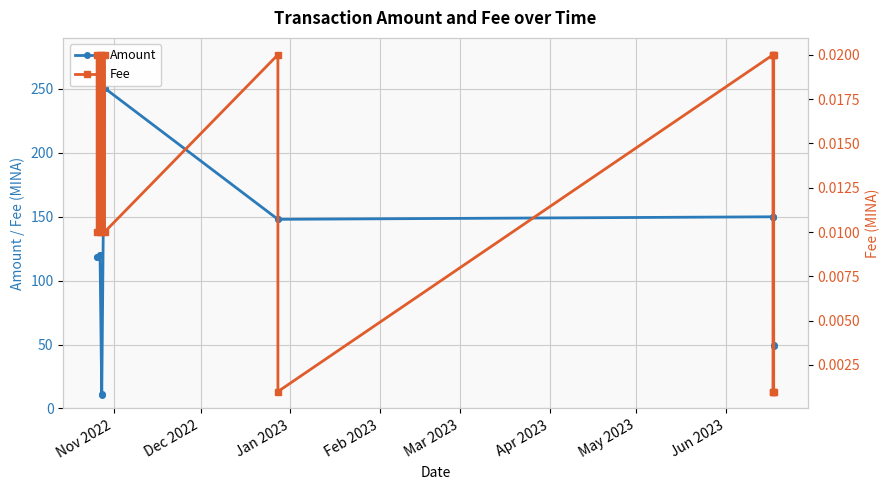

List the series in order of their overall mean, lowest first.

Fee, Amount